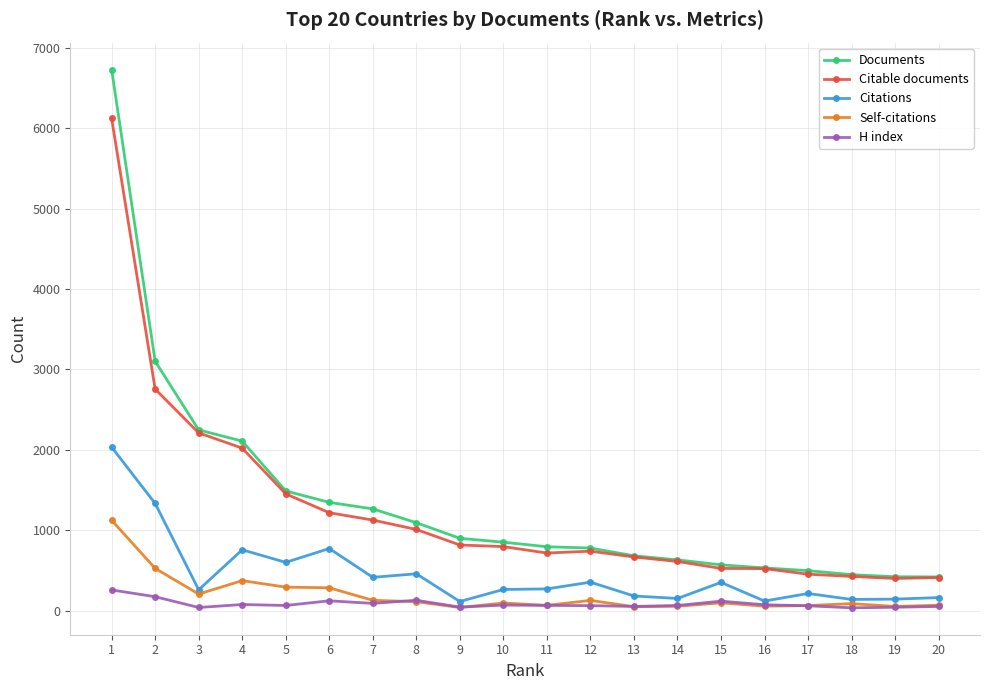

What are all the series names shown in the legend?

Documents, Citable documents, Citations, Self-citations, H index